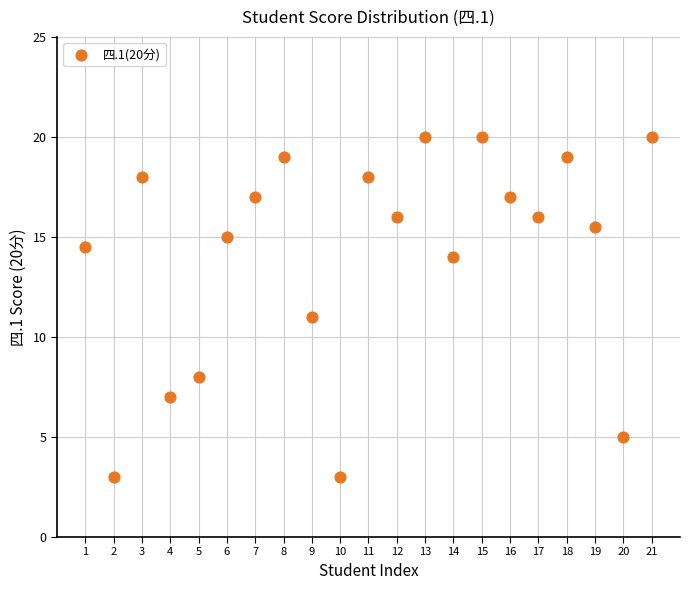

What is the range of X values (max minus min)?

20.0